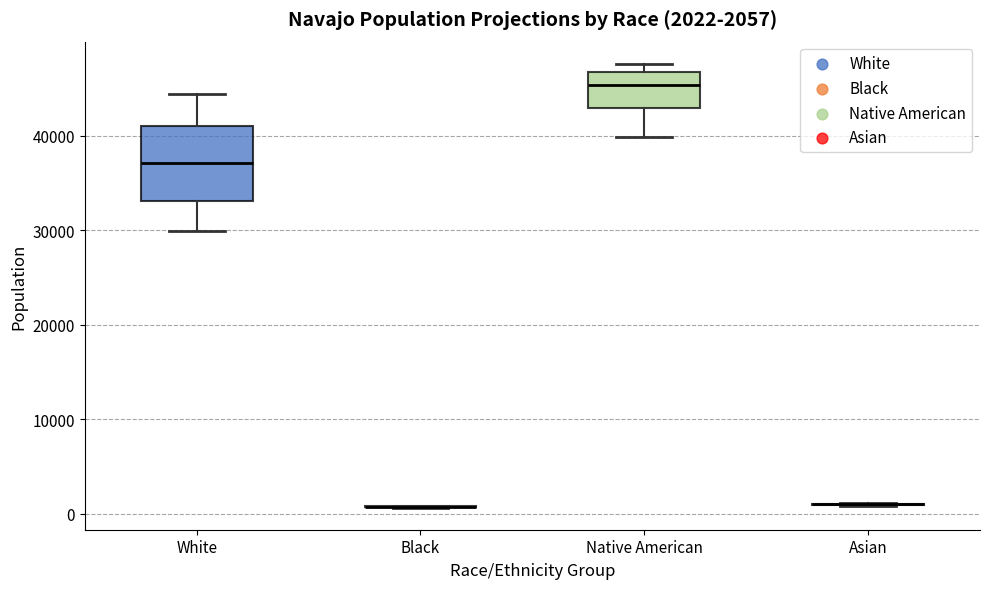

Which box is the tallest, from its lower edge to its upper edge?

White